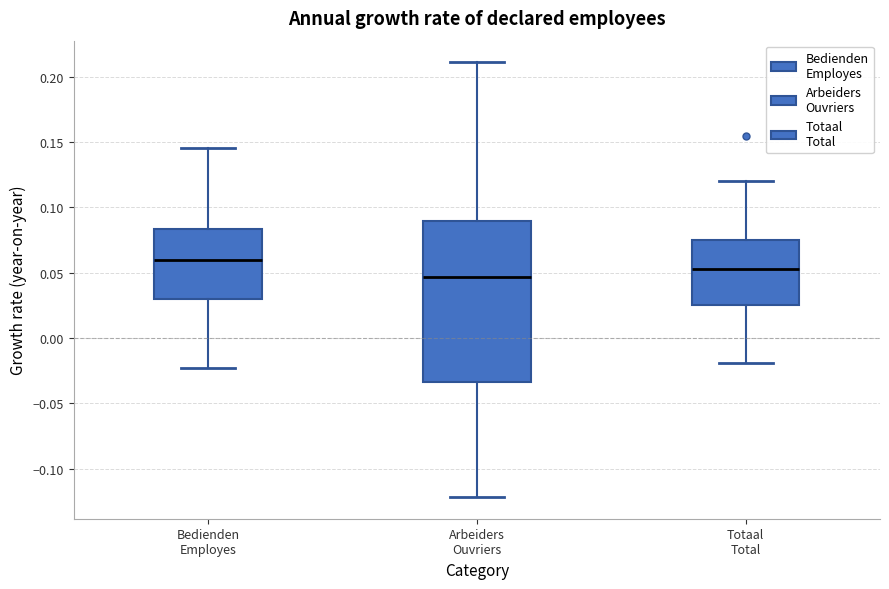

Comparing the boxes themselves (not the whiskers), which one is the tallest?

Arbeiders Ouvriers